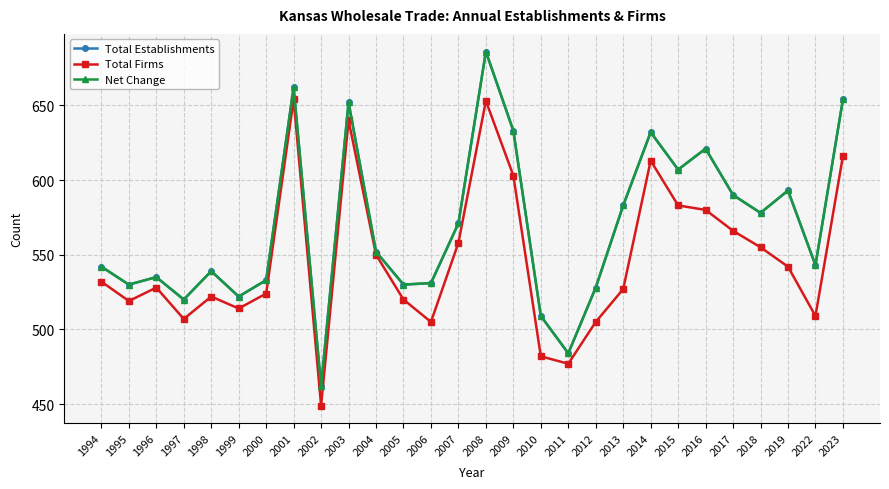

Which series has the largest total across all categories?

Total Establishments